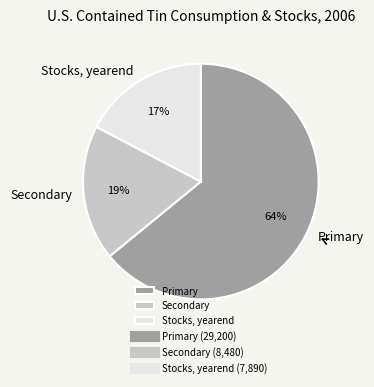

To the nearest percent, what is the difference between the Secondary and Primary slice percentages?

45%